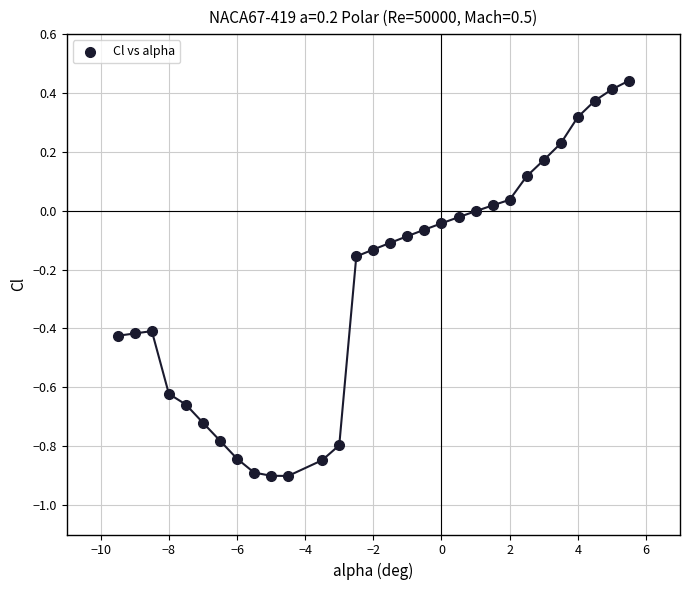

What is the range of Y values (max minus min)?

1.3